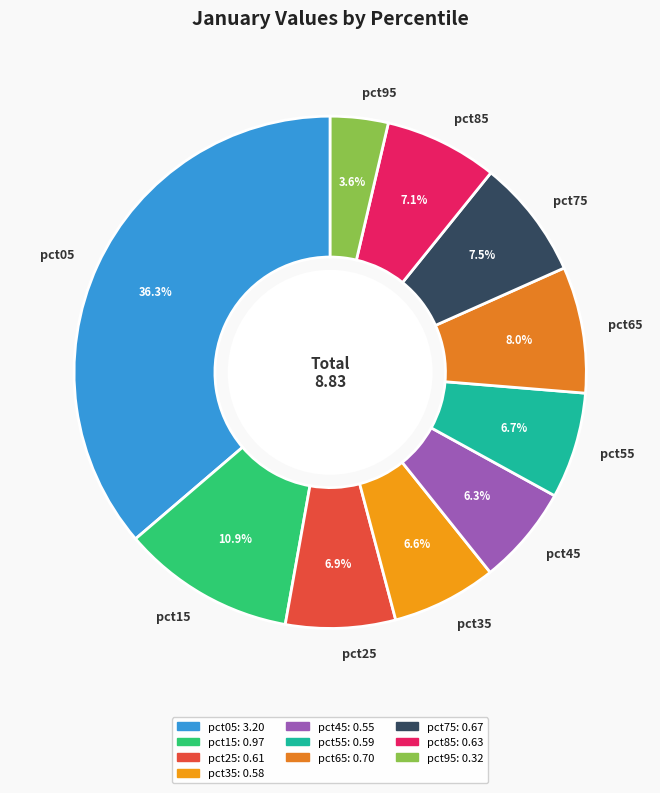

To the nearest percent, what percentage of the pie is pct45?

6%